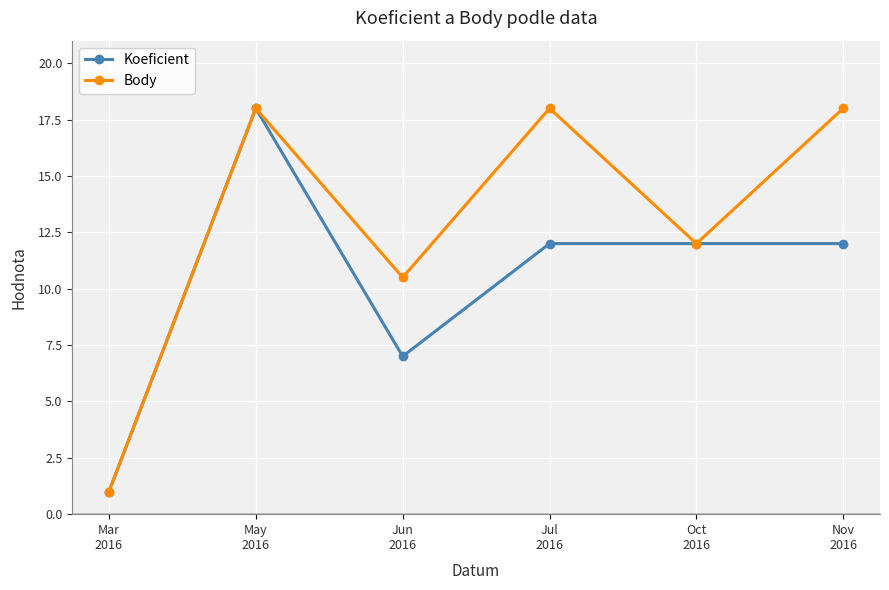

What is the greatest value displayed?

18.0